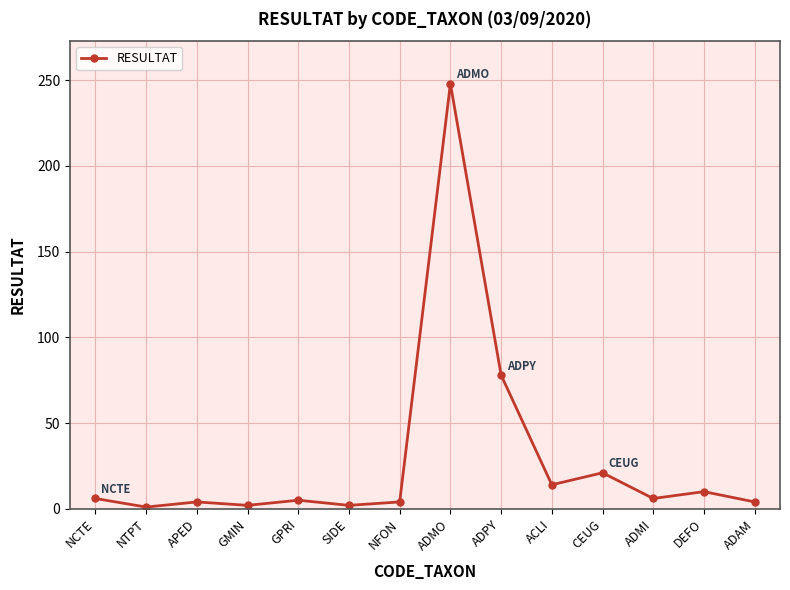

What is the minimum value shown in the chart?

1